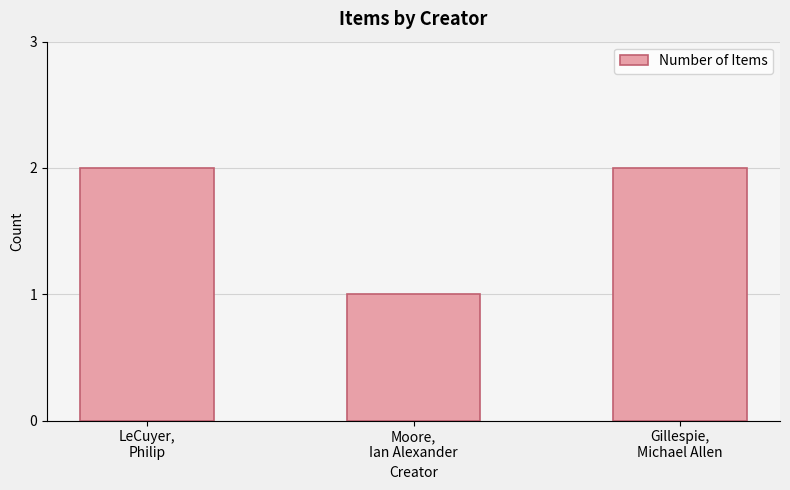

What is the sum of all values?

5